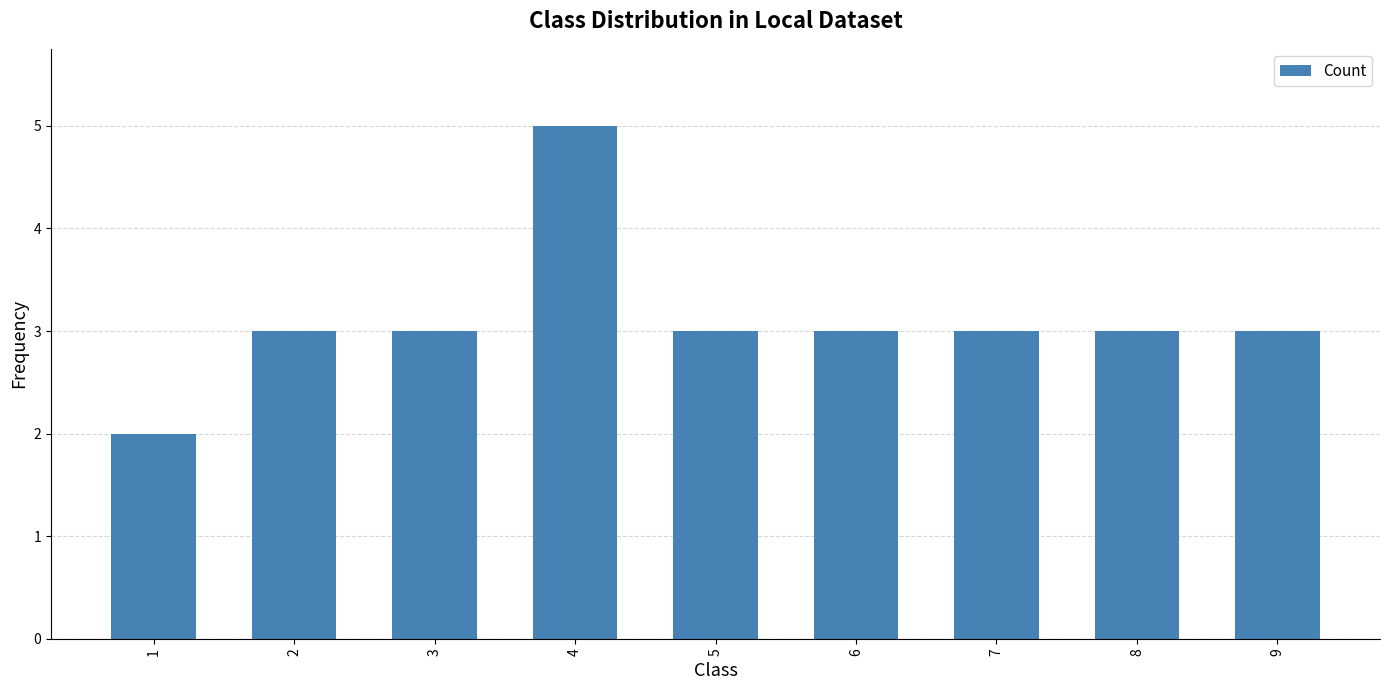

How many distinct data groups are displayed?

1